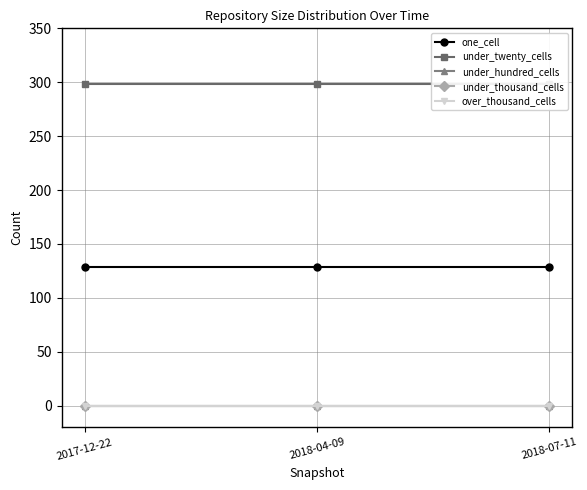

What are all the series names shown in the legend?

one_cell, under_twenty_cells, under_hundred_cells, under_thousand_cells, over_thousand_cells